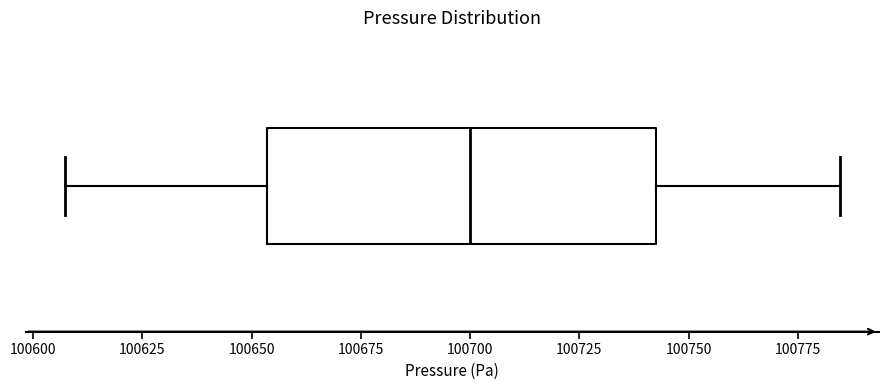

Transcribe this box plot: give where the median line is, the range the box spans, and where the two whiskers end, as read against the x-axis. The values are not printed on the chart, so give them approximately, as read against the axis.

median 100700, box 100655 to 100745, whiskers 100605 to 100785